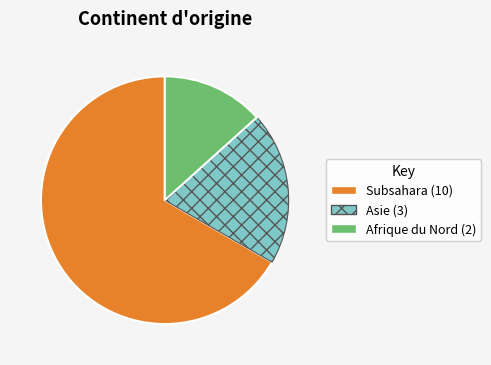

What is the largest slice in the pie chart?

Subsahara